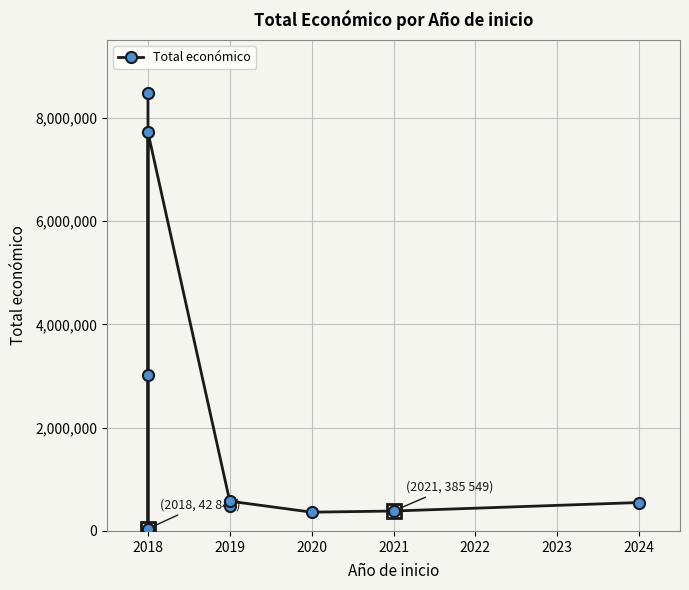

What is the change in value from 2018 to 2019?

-2533718